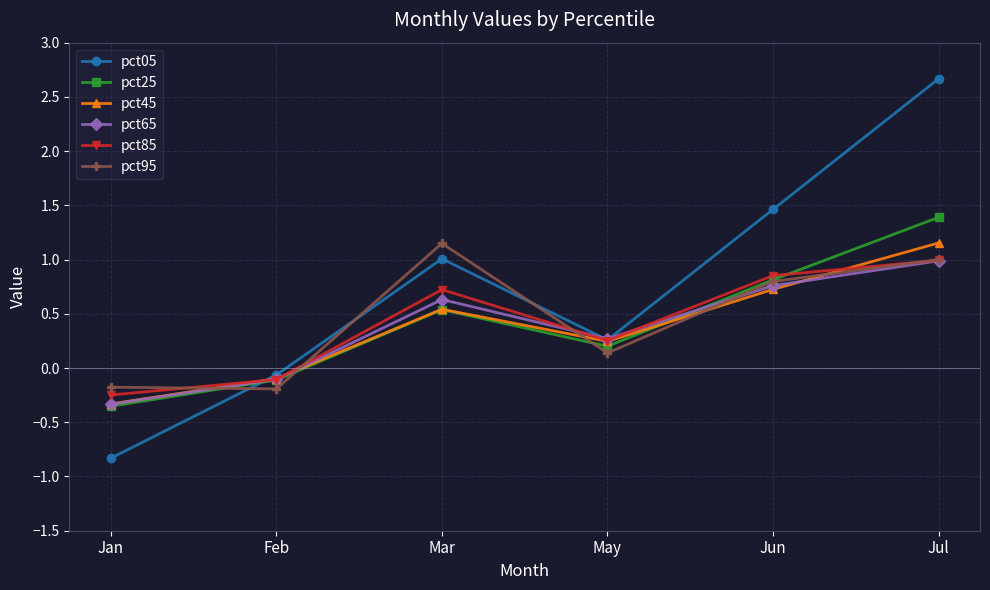

List the labels in order of pct05 value, largest first.

Jul, Jun, Mar, May, Feb, Jan